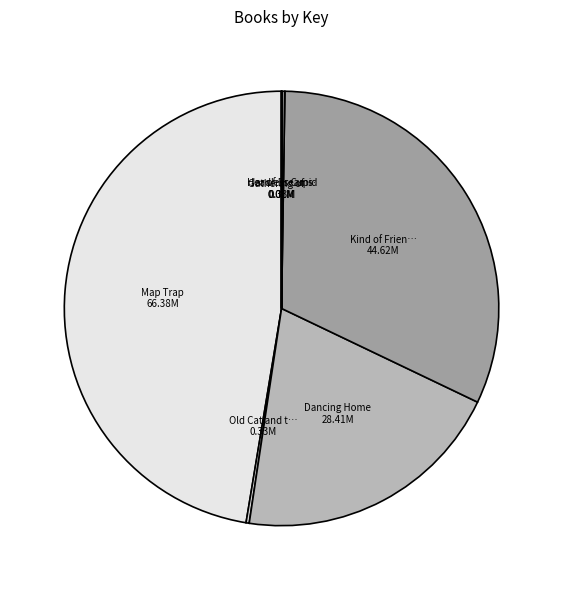

Does any single category account for the majority?

No